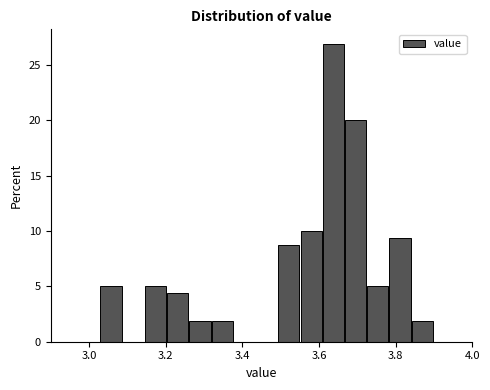

Read against the x-axis, roughly where is the centre of the tallest bar?

3.64